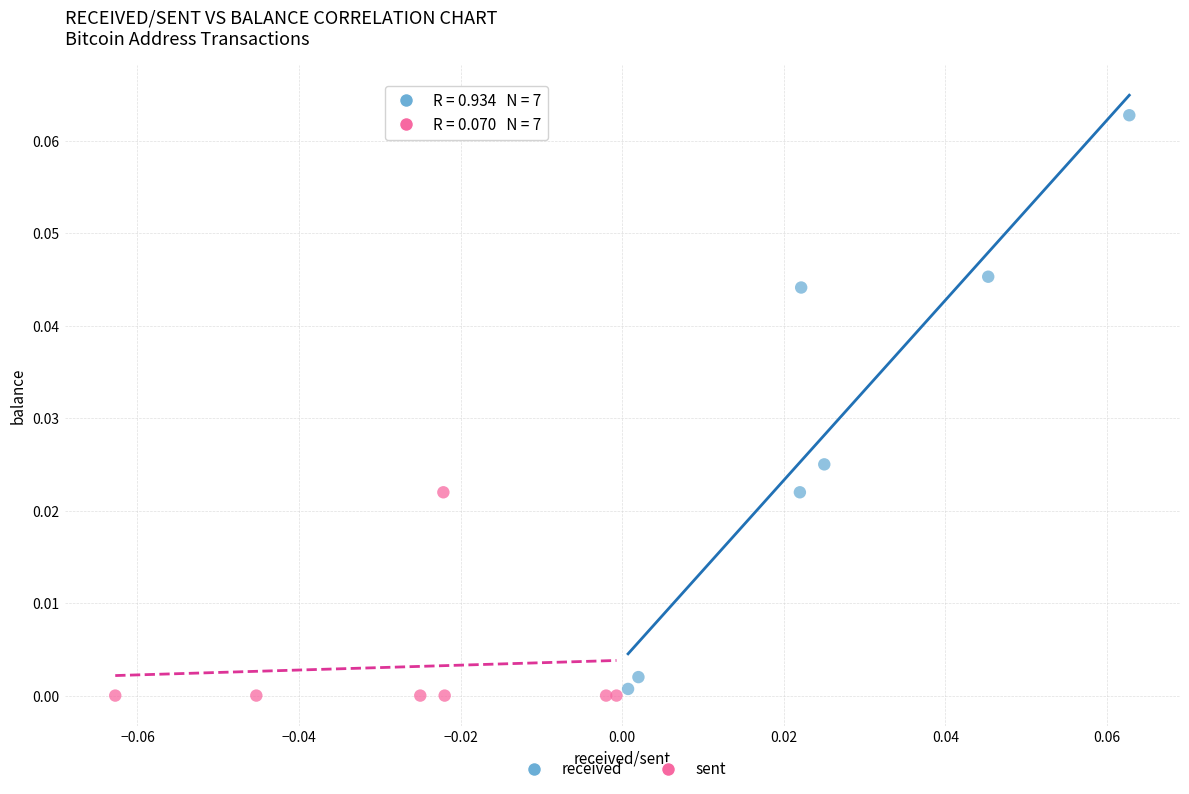

Which series contains the lowest Y value?

sent